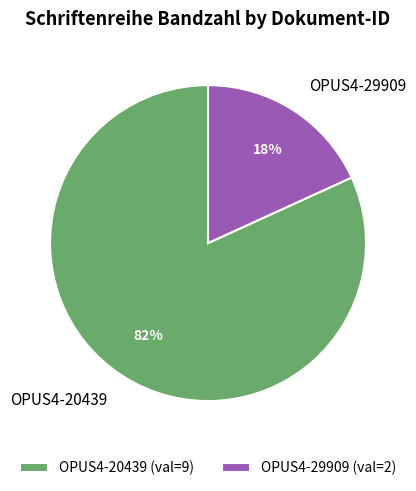

Is it true that OPUS4-29909 is 11% of the pie?

False